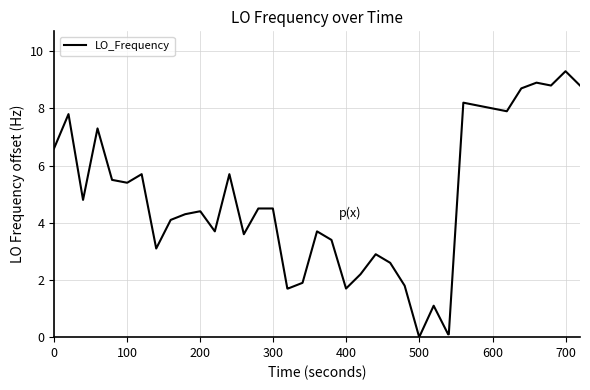

What is the maximum value shown in the chart?

9.3